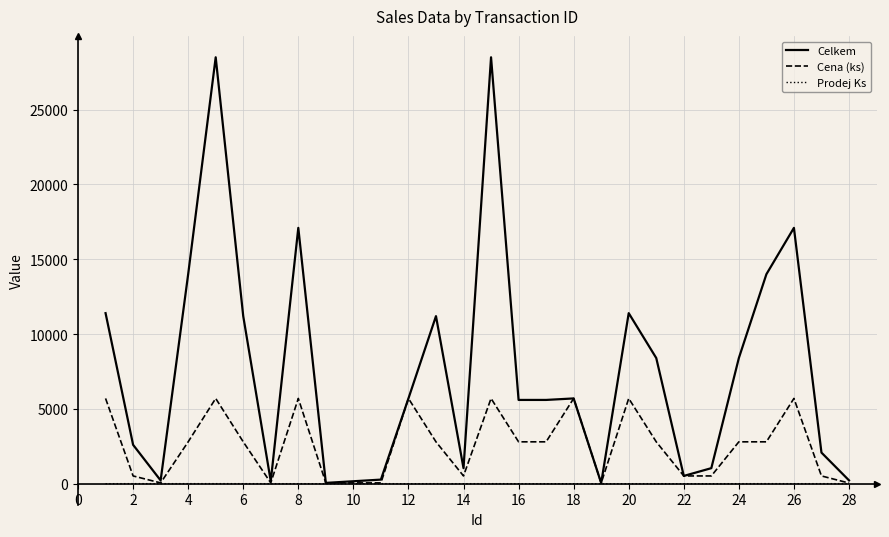

Which series has the largest total across all categories?

Celkem